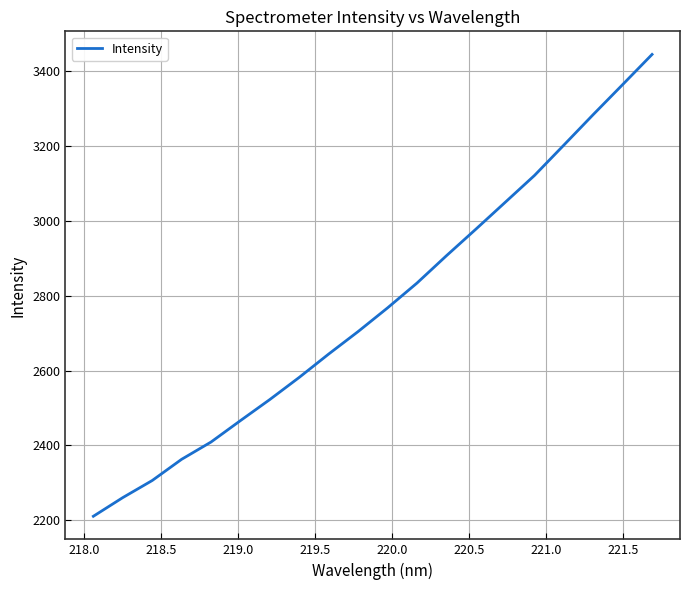

What is the maximum value shown in the chart?

3445.4